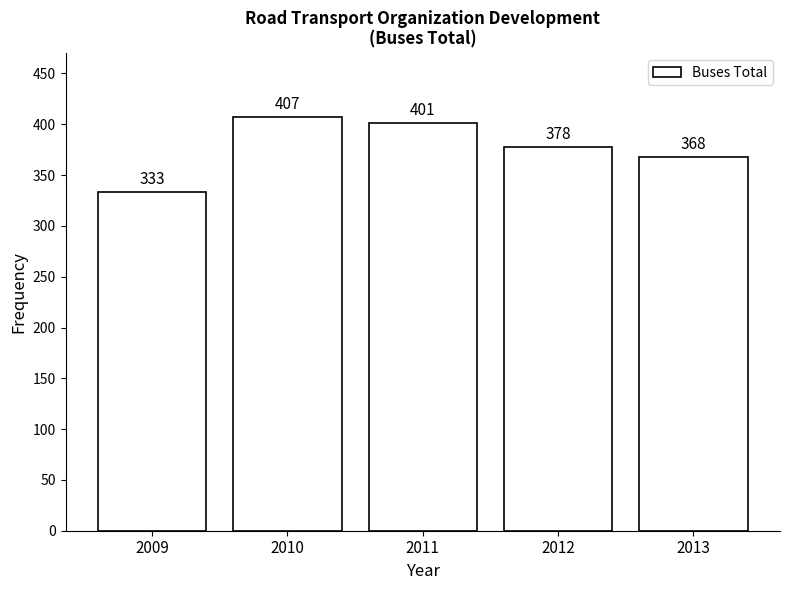

Reading left to right, list all the values displayed in this chart.

2009=333	2010=407	2011=401	2012=378	2013=368